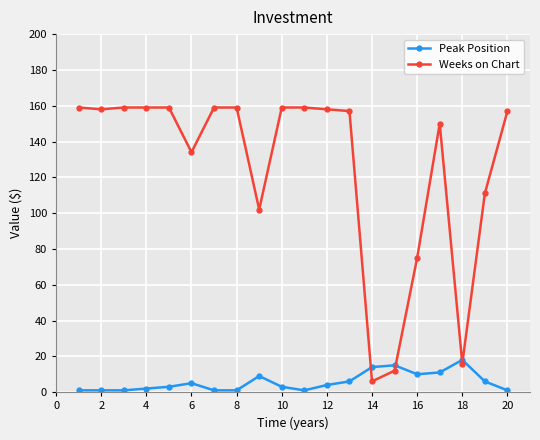

At how many categories does at least one series exceed 91?

16